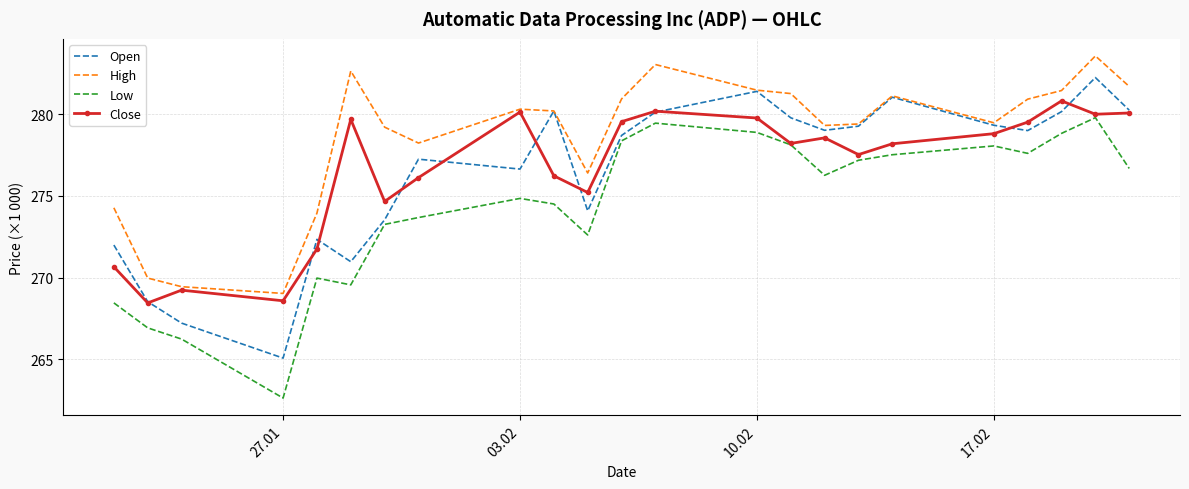

List the series in order of their peak value, lowest first.

Low, Close, Open, High